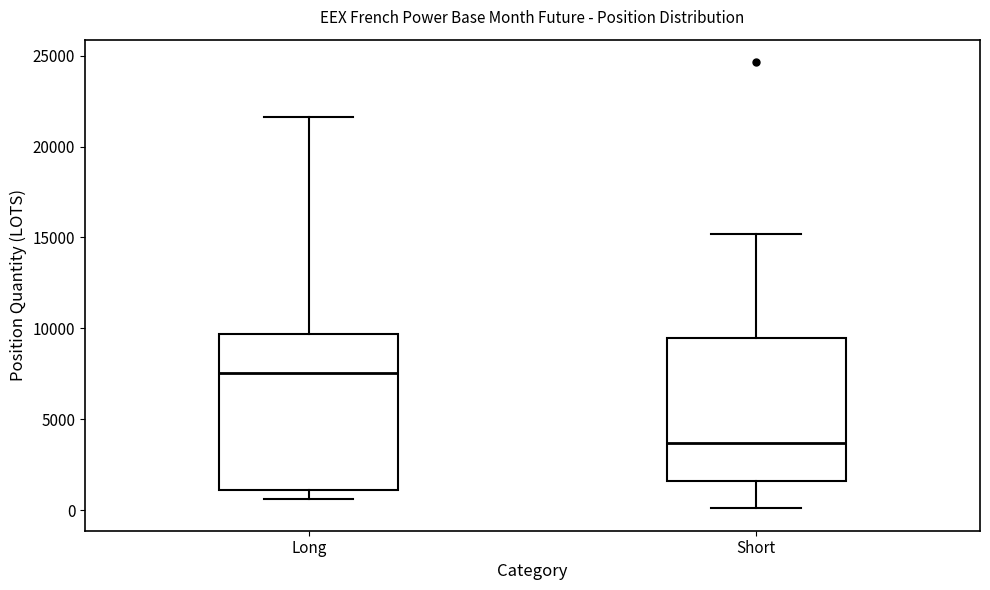

Reading left to right, read every box against the y-axis: the position of its median line, the range the box covers, and the ends of its whiskers. The values are not printed on the chart, so give them approximately, as read against the axis.

Long: median 7500, box 1000 to 9500, whiskers 500 to 21500
Short: median 3500, box 1500 to 9500, whiskers 0 to 15000